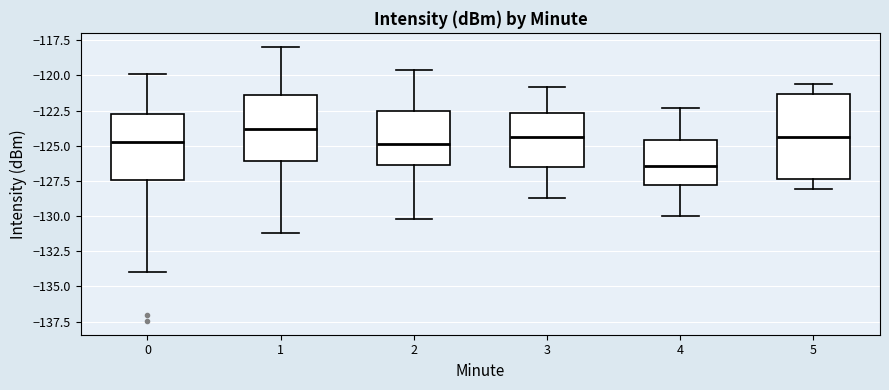

Reading left to right, read every box against the y-axis: the position of its median line, the range the box covers, and the ends of its whiskers. The values are not printed on the chart, so give them approximately, as read against the axis.

0: median -125.0, box -127.5 to -123.0, whiskers -134.0 to -120.0
1: median -124.0, box -126.0 to -121.5, whiskers -131.0 to -118.0
2: median -125.0, box -126.5 to -122.5, whiskers -130.0 to -119.5
3: median -124.5, box -126.5 to -122.5, whiskers -128.5 to -121.0
4: median -126.5, box -128.0 to -124.5, whiskers -130.0 to -122.5
5: median -124.5, box -127.5 to -121.5, whiskers -128.0 to -120.5